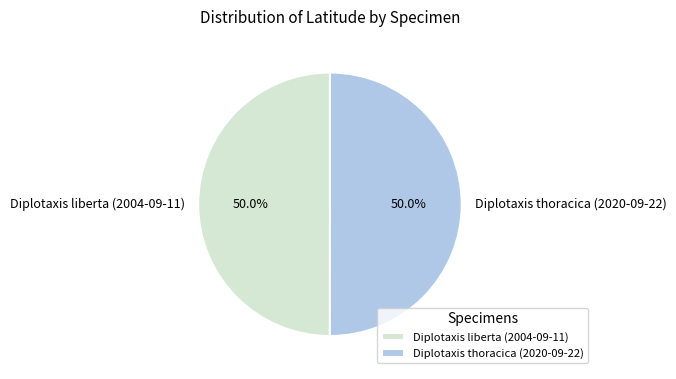

What percentage is NOT represented by Diplotaxis thoracica (2020-09-22)?

50.0%